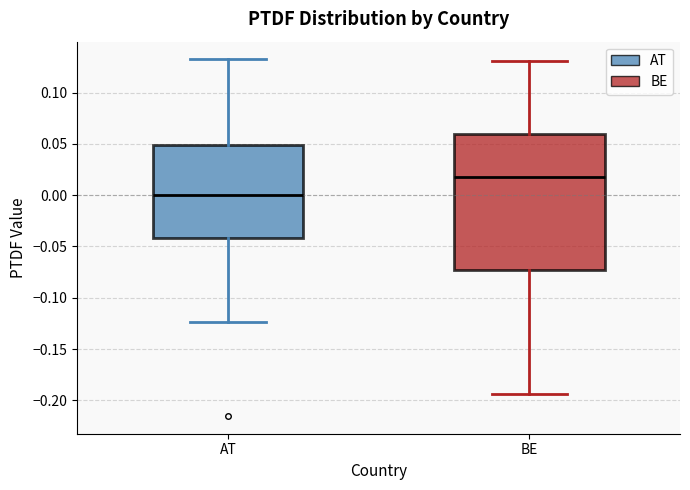

Reading left to right, transcribe this box plot: for each box, give where its median line is, the range the box spans, and where its two whiskers end, as read against the y-axis. The values are not printed on the chart, so give them approximately, as read against the axis.

AT: median 0.000, box -0.040 to 0.050, whiskers -0.125 to 0.130
BE: median 0.020, box -0.075 to 0.060, whiskers -0.195 to 0.130